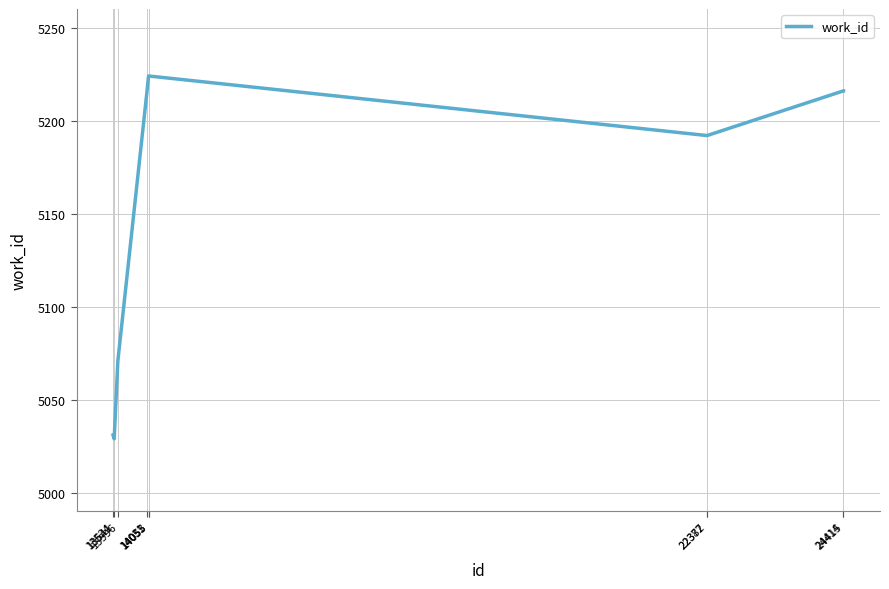

What is the difference between the maximum and minimum values?

195